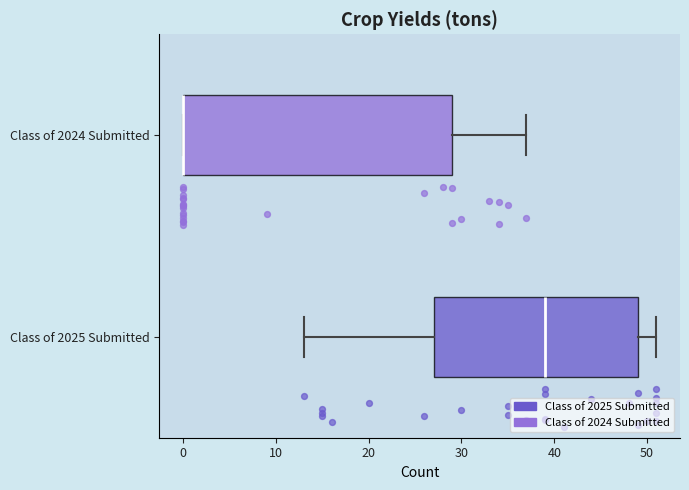

Comparing the boxes themselves (not the whiskers), which one is the widest?

Class of 2024 Submitted